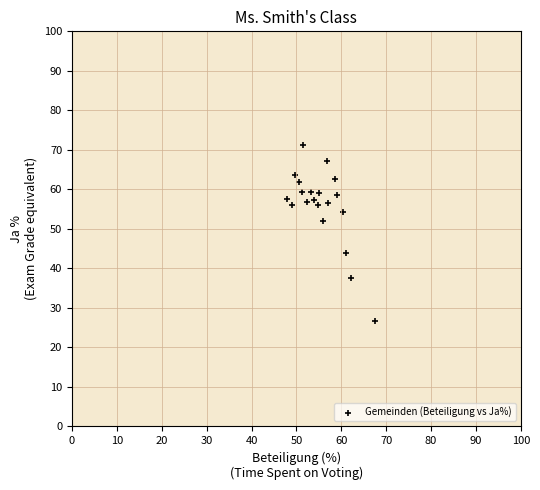

What is the range of X values (max minus min)?

19.5